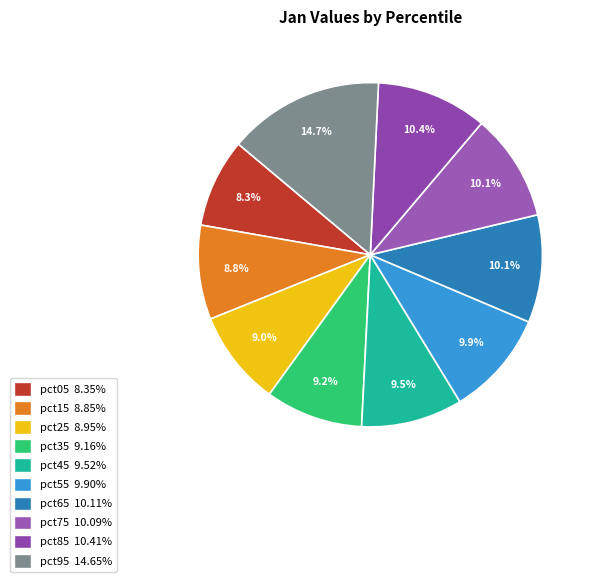

True or false: pct95 accounts for 15% of the total.

True